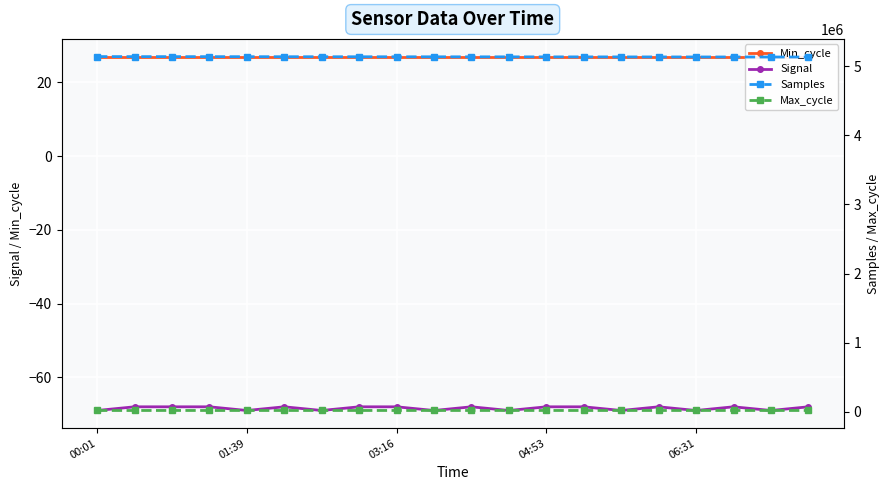

True or false: Samples and Max_cycle intersect in this chart.

False